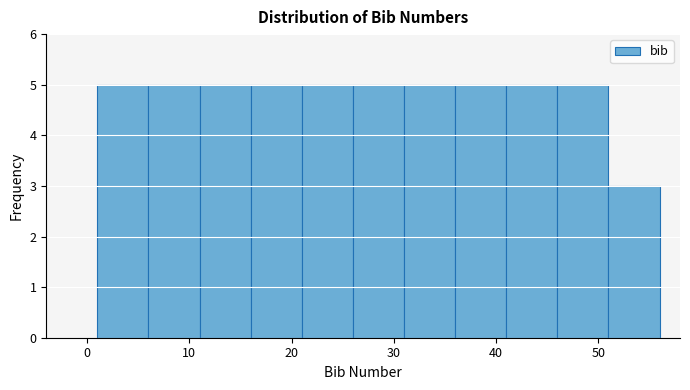

What is the height of the bar covering 6 to 11 on the x-axis? The values are not printed on the chart, so give them approximately, as read against the axis.

5